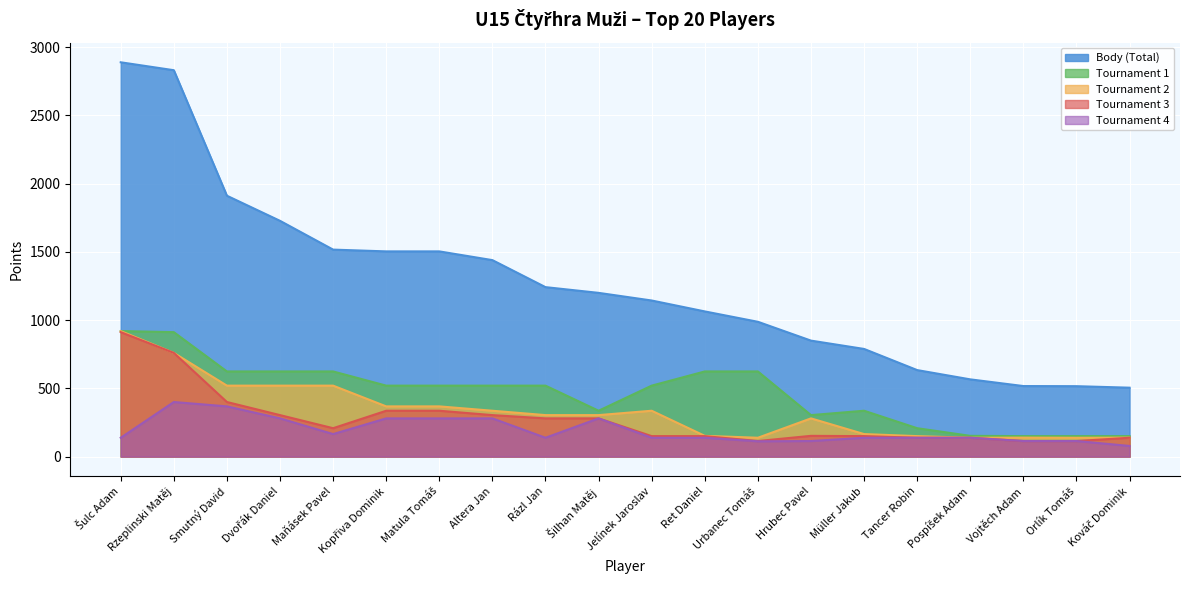

Read the Tournament 2 value at Altera Jan.

336